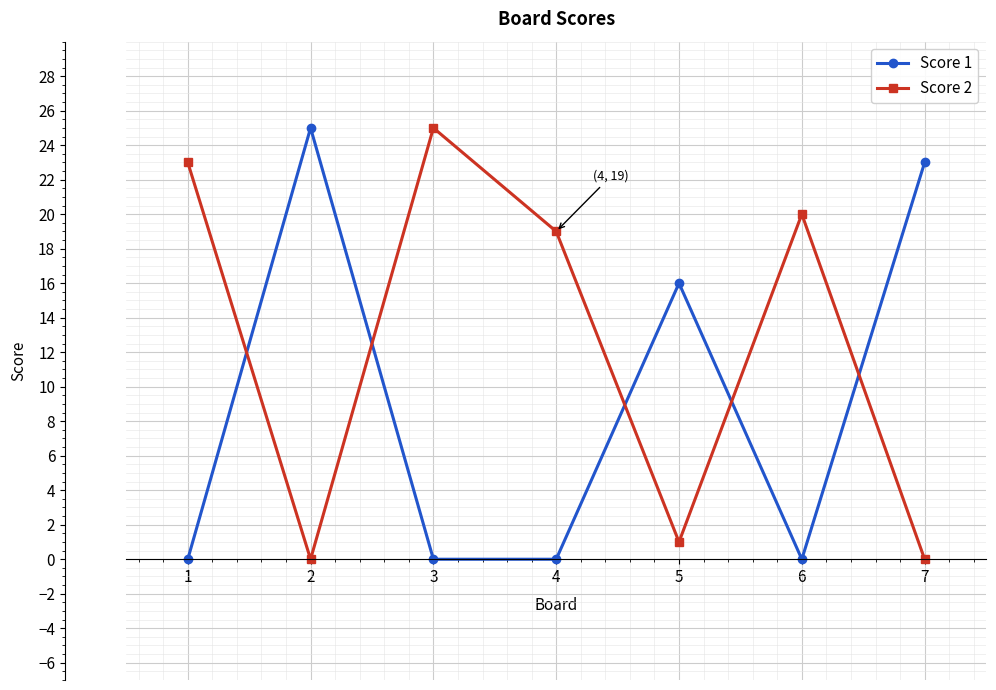

After their last crossing, which series has the higher values: Score 1 or Score 2?

Score 1